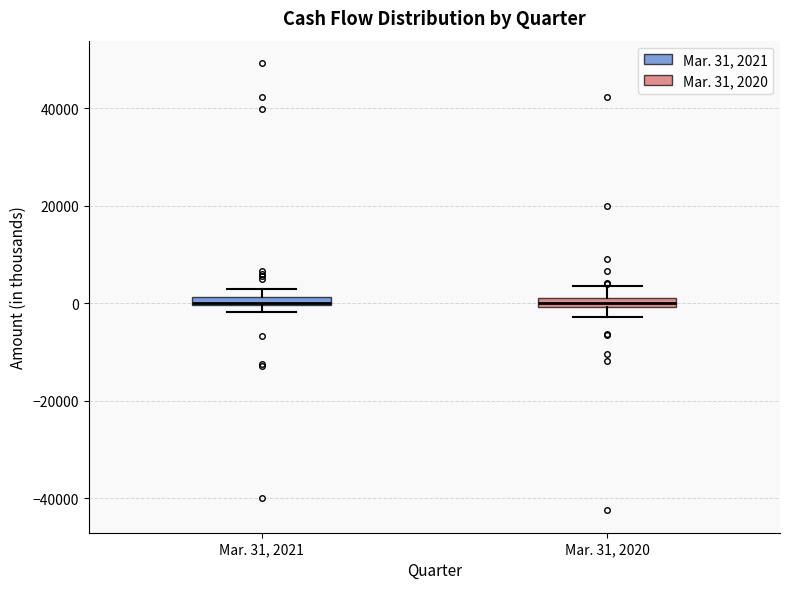

Where is the upper edge of the box for Mar. 31, 2021 on the y-axis? The values are not printed on the chart, so give them approximately, as read against the axis.

2000